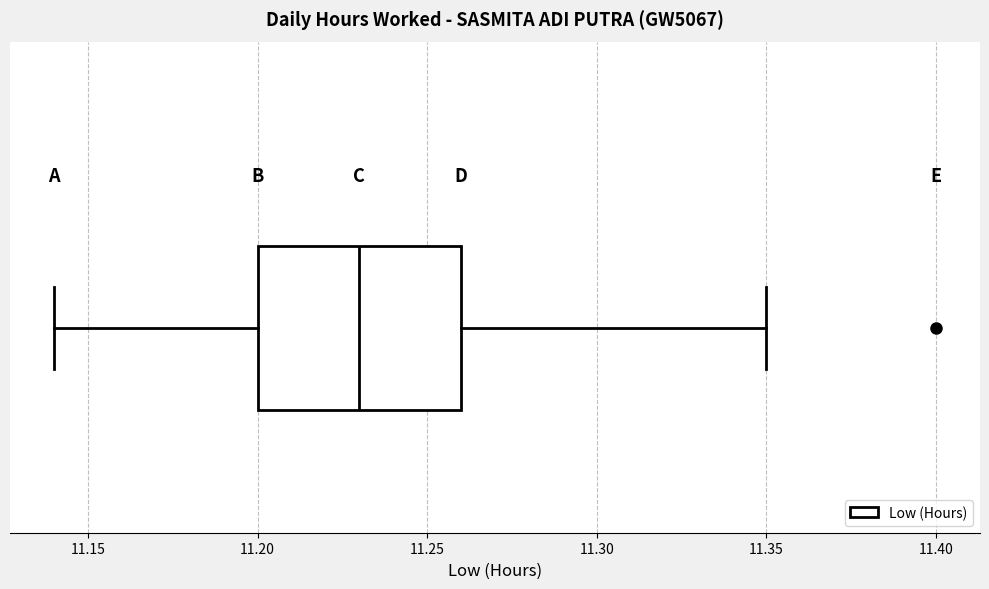

Read this box plot against the x-axis: the position of the median line, the range covered by the box, and the ends of both whiskers. The values are not printed on the chart, so give them approximately, as read against the axis.

median 11.23, box 11.20 to 11.26, whiskers 11.14 to 11.35